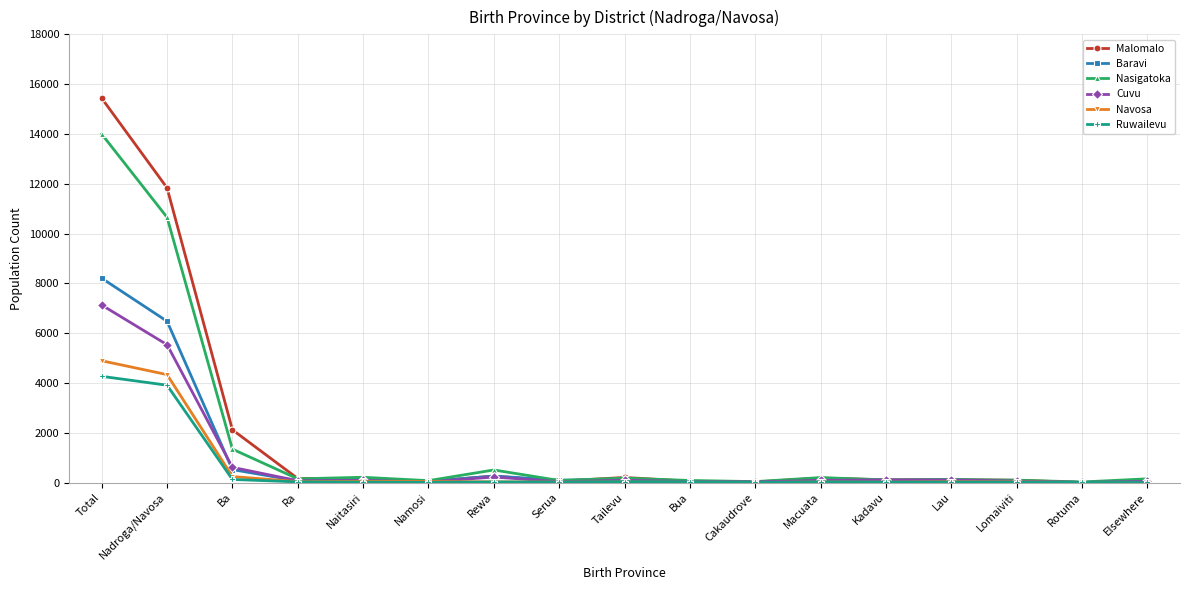

What is the average value of the Nasigatoka series?

1646